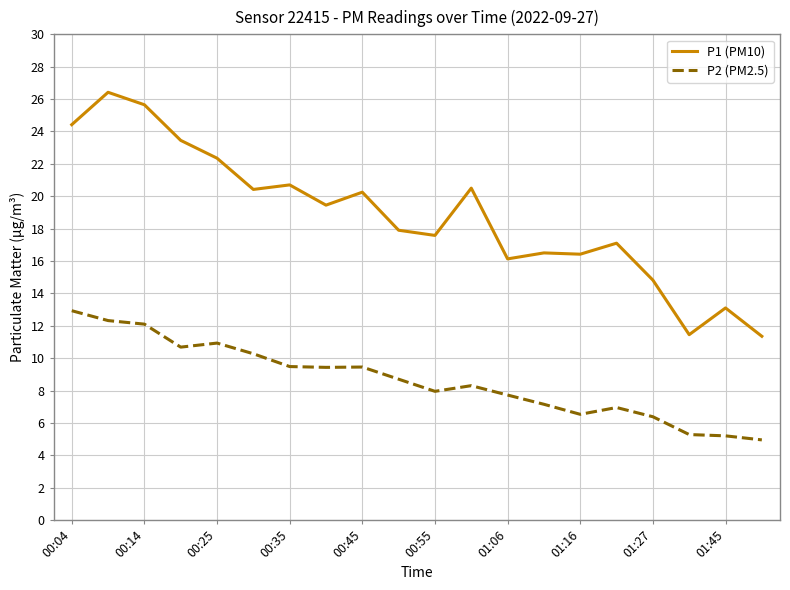

Which series has the largest range (max minus min)?

P1 (PM10)